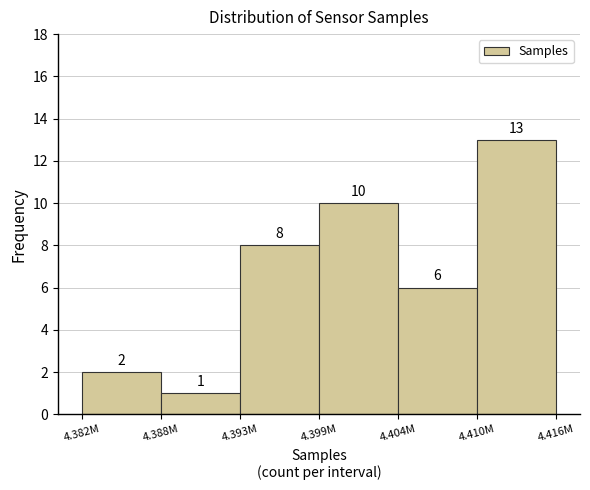

Reading right to left, list all the values displayed in this chart.

4.410M=13	4.404M=6	4.399M=10	4.393M=8	4.388M=1	4.382M=2